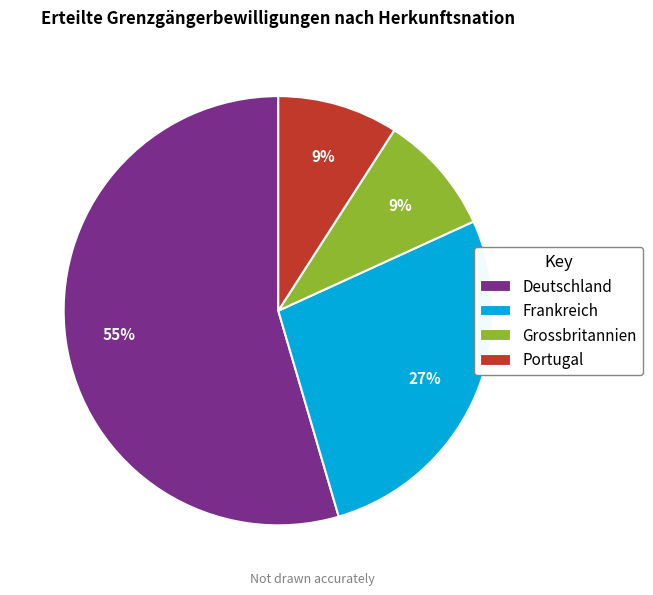

To the nearest percent, what is the average slice percentage?

25%